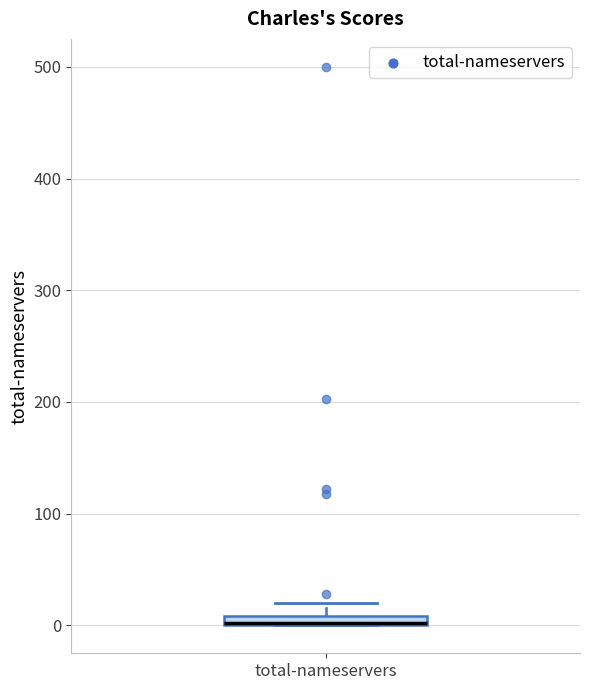

Where is the lower edge of the box for total-nameservers on the y-axis? The values are not printed on the chart, so give them approximately, as read against the axis.

0